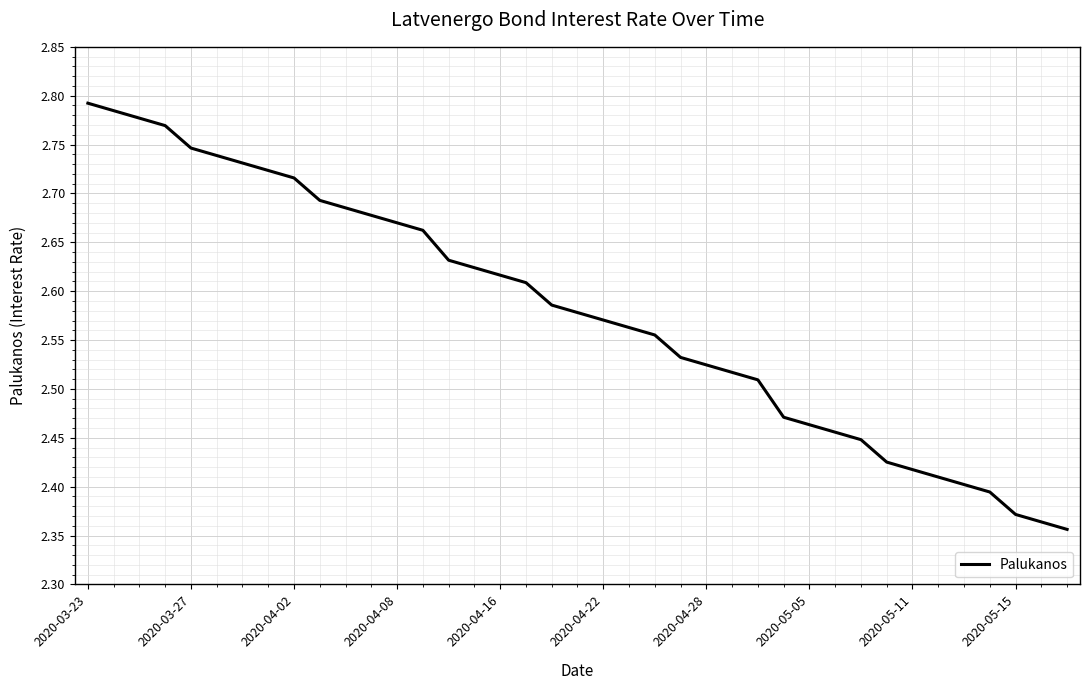

What is the difference between the maximum and minimum values?

0.4